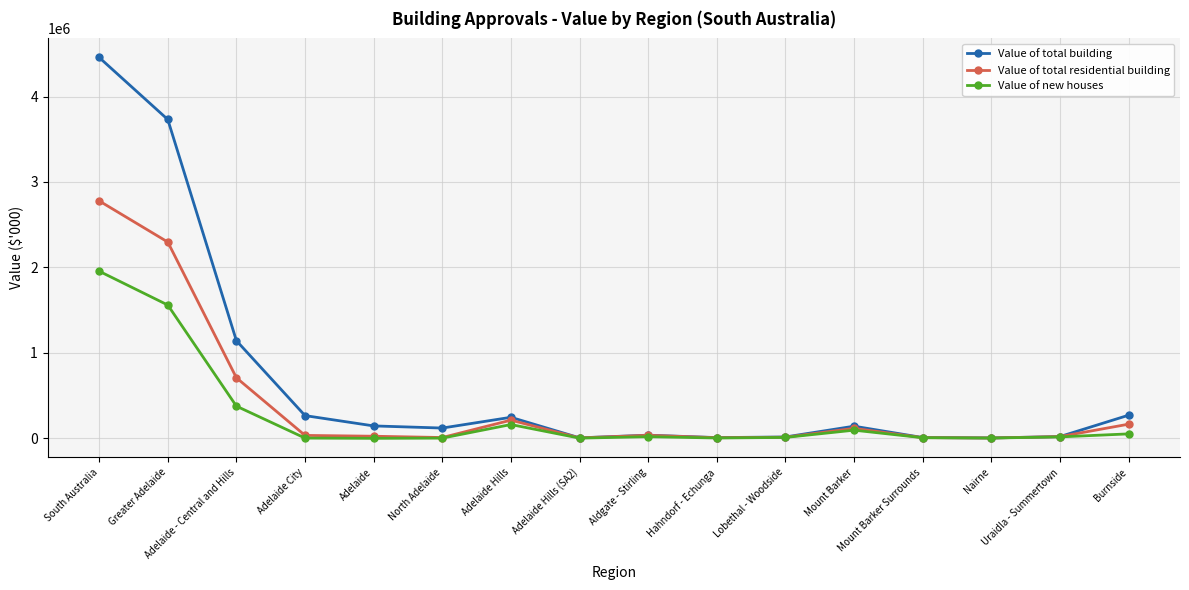

List the series in order of their peak value, highest first.

Value of total building, Value of total residential building, Value of new houses